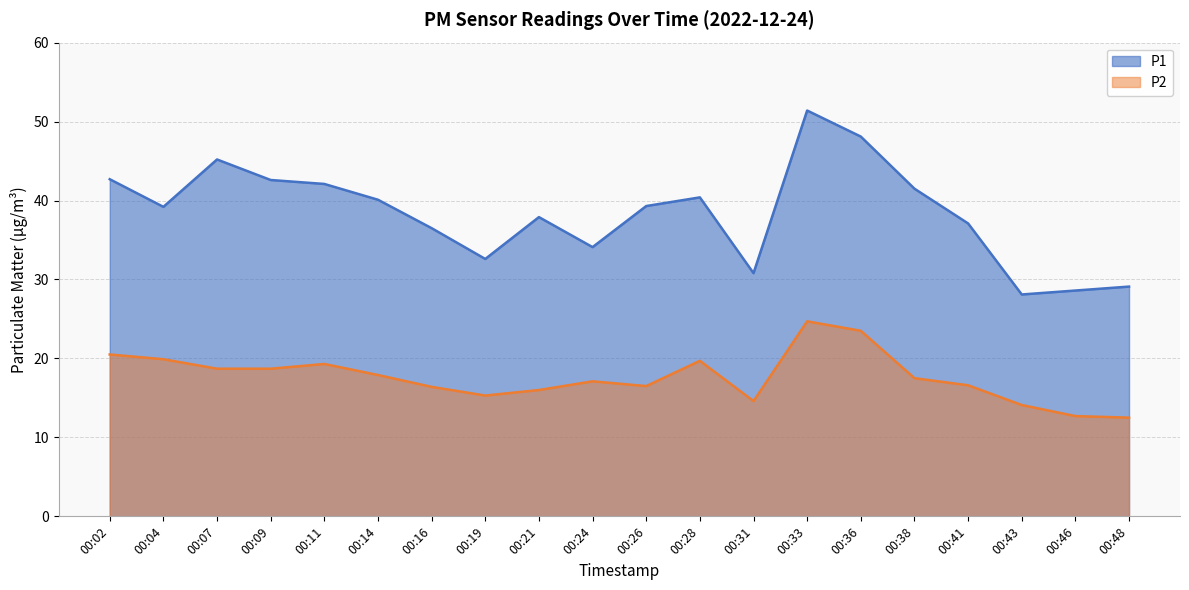

Between 00:04 and 00:41, which series saw the biggest shift?

P2